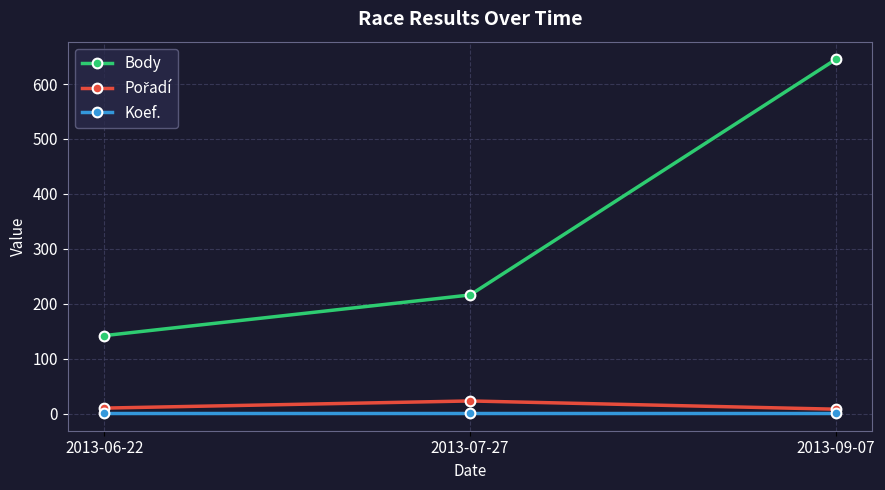

Is it true that Koef. equals 1 at 2013-07-27?

True